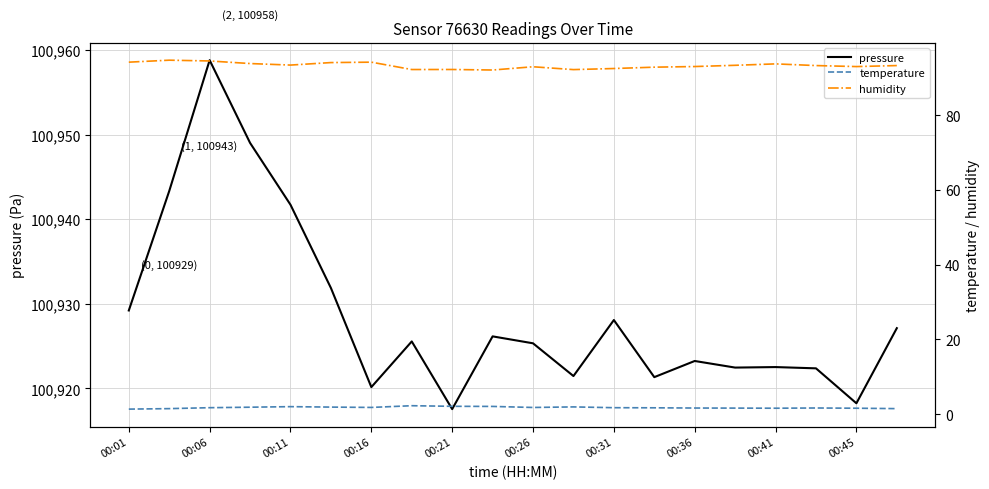

Is this an area chart (filled region under the line)?

No